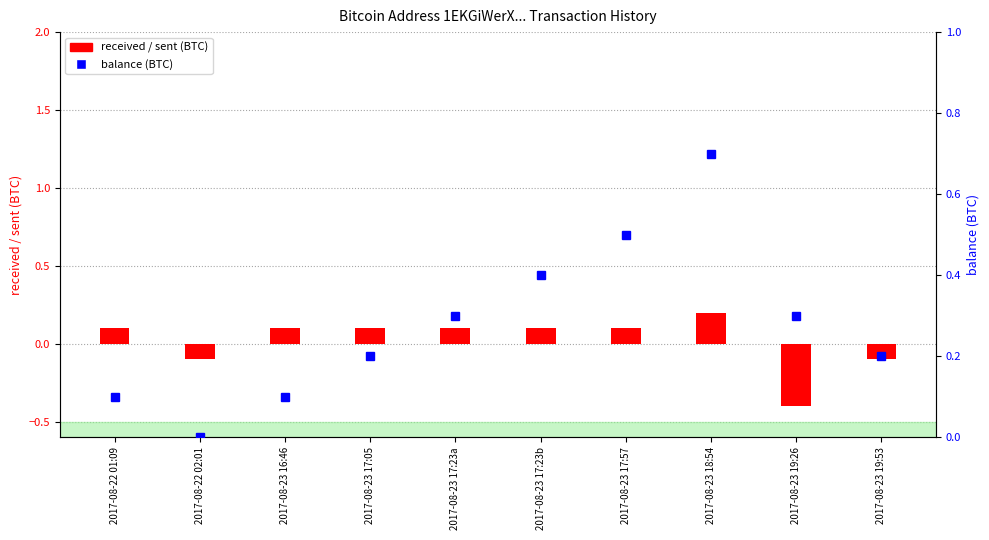

What is the sum of the balance (BTC) values at 2017-08-23 19:53 and 2017-08-22 01:09?

0.3